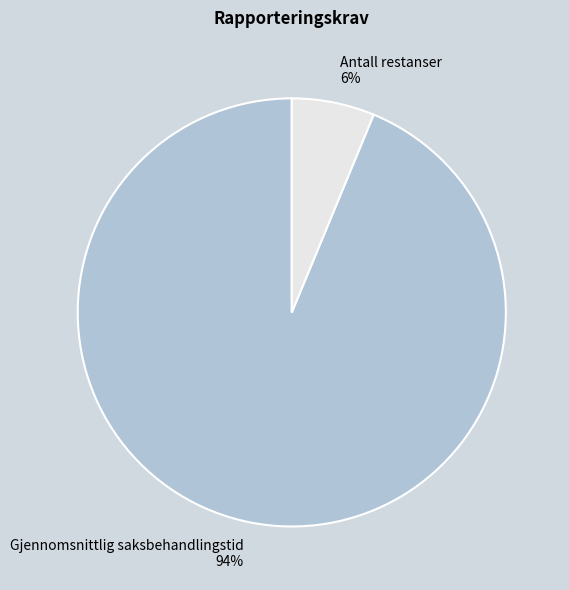

Is it true that Gjennomsnittlig saksbehandlingstid is 94% of the pie?

True